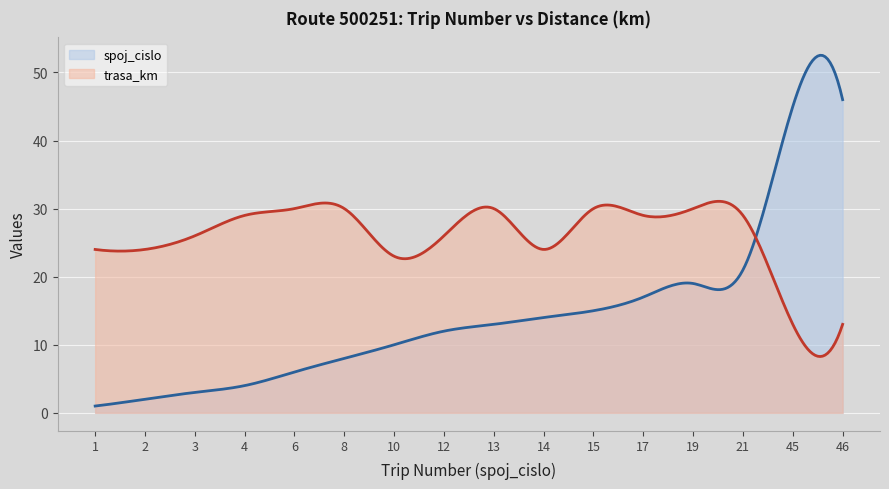

After their last crossing, which series has the higher values: spoj_cislo or trasa_km?

spoj_cislo